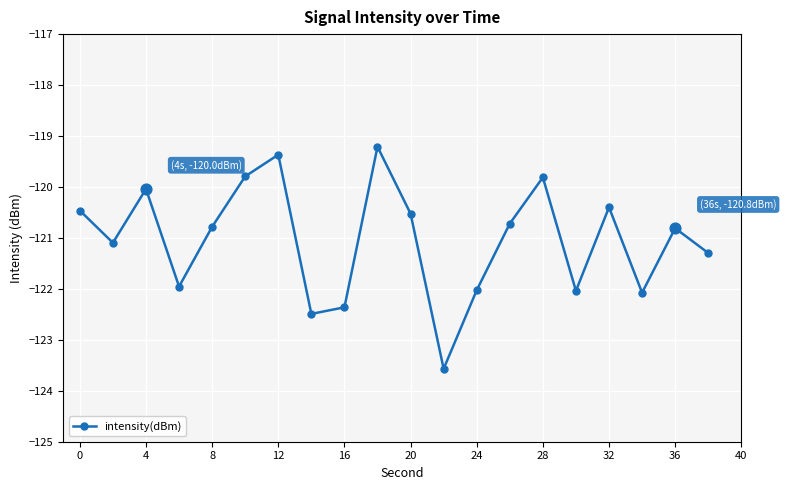

How many interior local valleys (lower than both neighbors) does the data have?

6